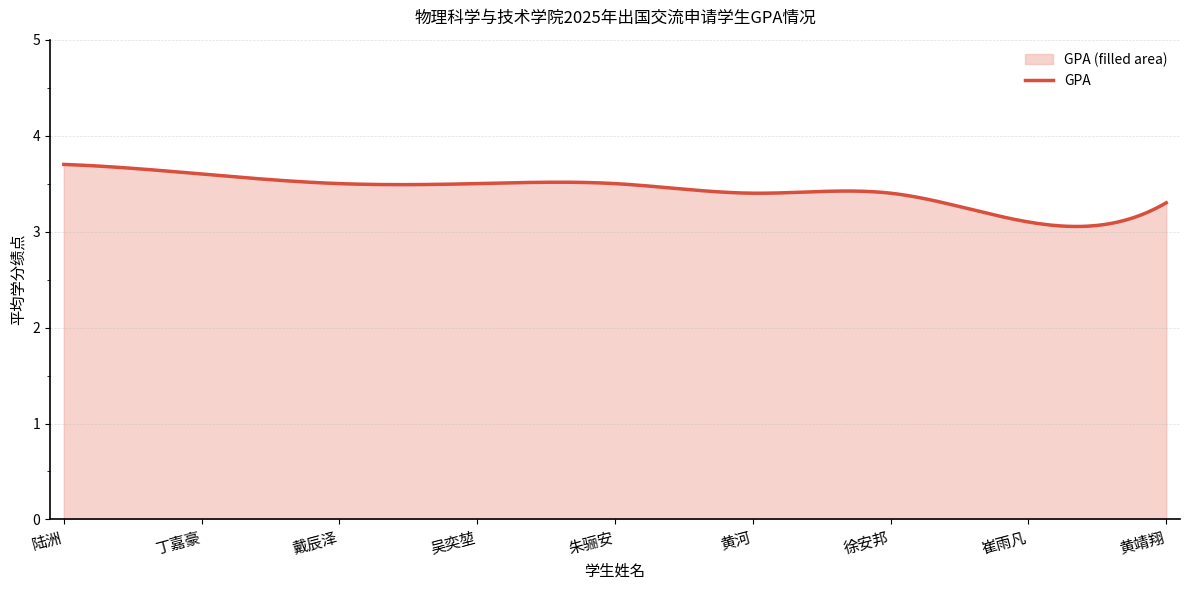

What is the difference between the second highest and minimum values?

0.5